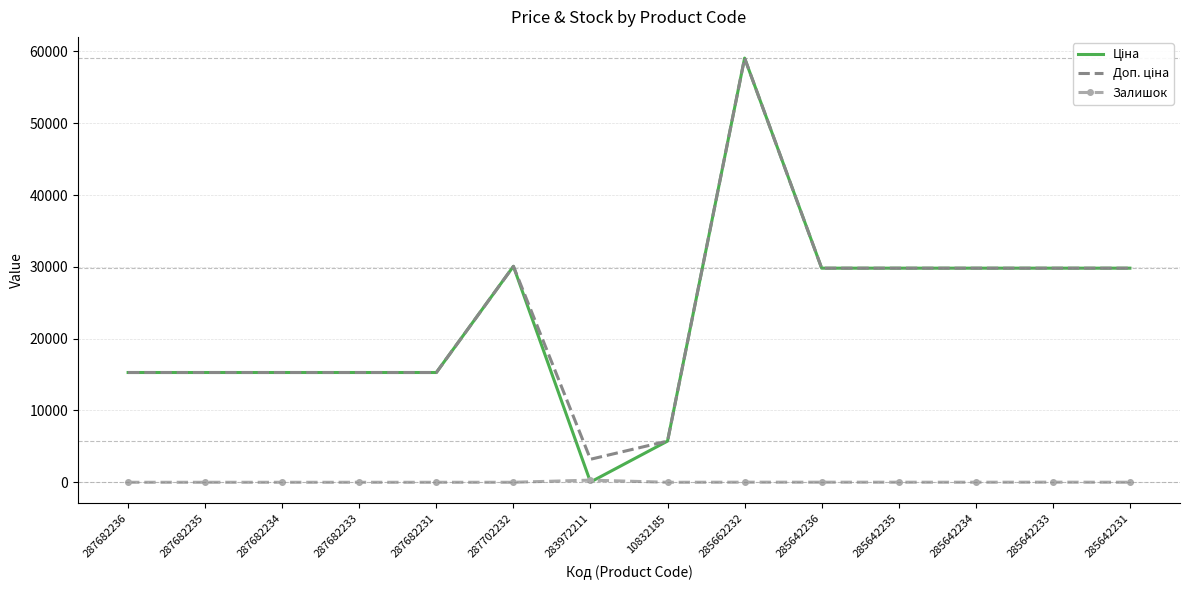

Which label corresponds to the largest value in the chart?

285662232